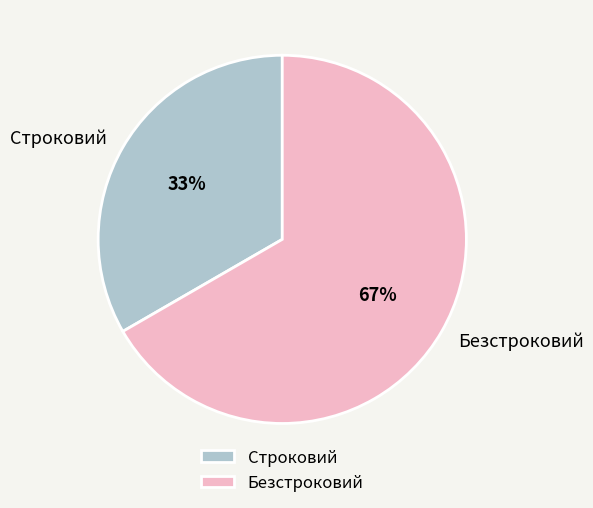

How many slices are in this pie chart?

2